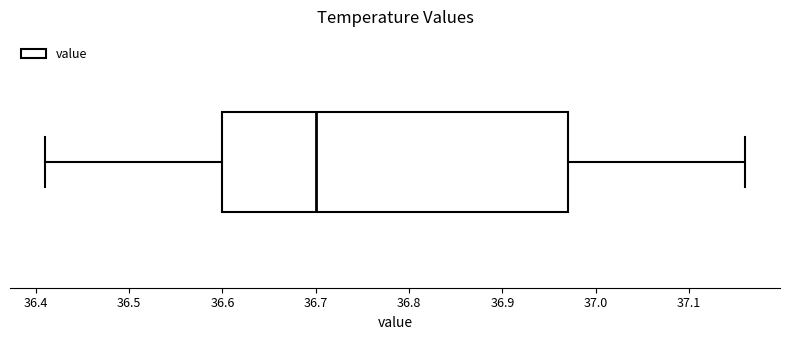

Read this box plot against the x-axis: the position of the median line, the range covered by the box, and the ends of both whiskers. The values are not printed on the chart, so give them approximately, as read against the axis.

median 36.70, box 36.60 to 36.97, whiskers 36.41 to 37.16